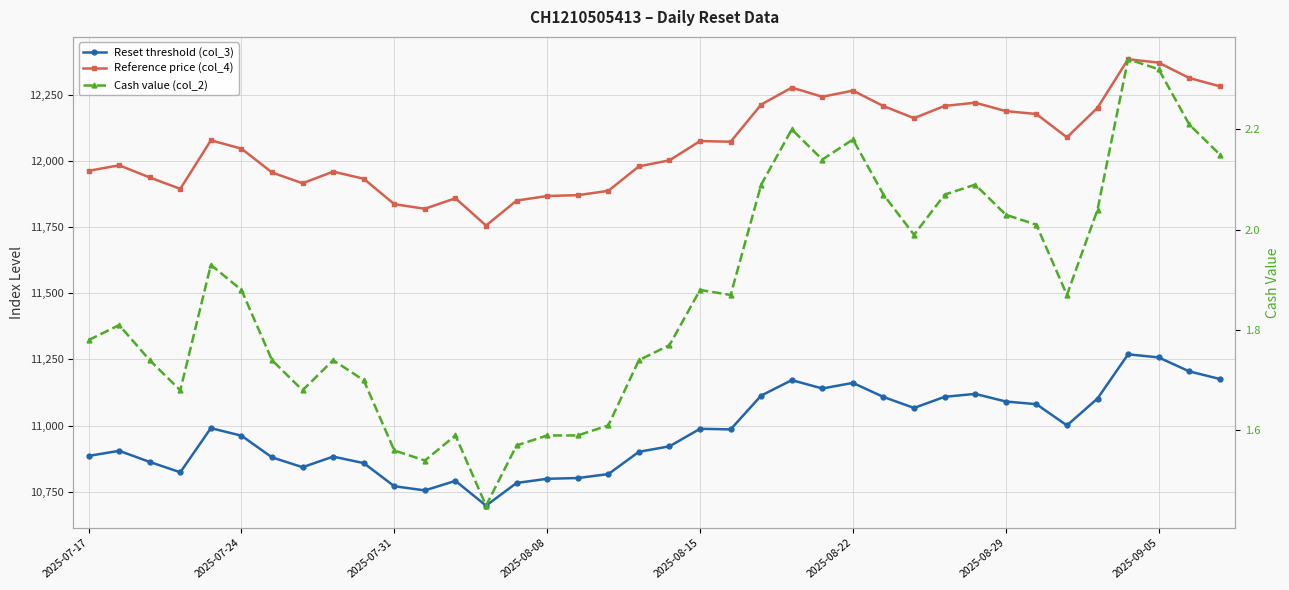

What is the difference between the Reference price (col_4) values at 2025-08-08 and 31?

282.7